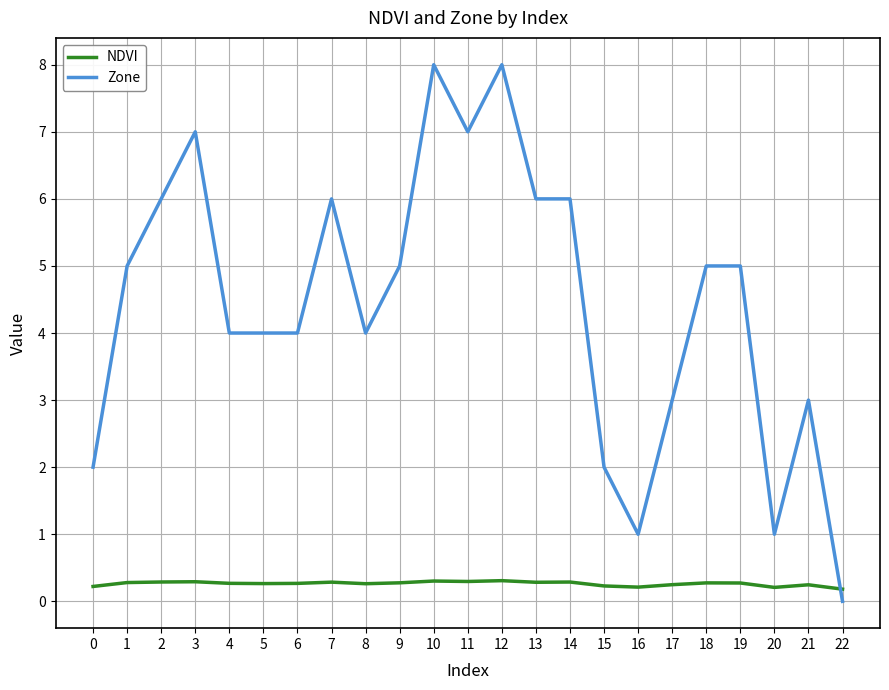

The Zone series shows 7.2 at 18. True or false?

False